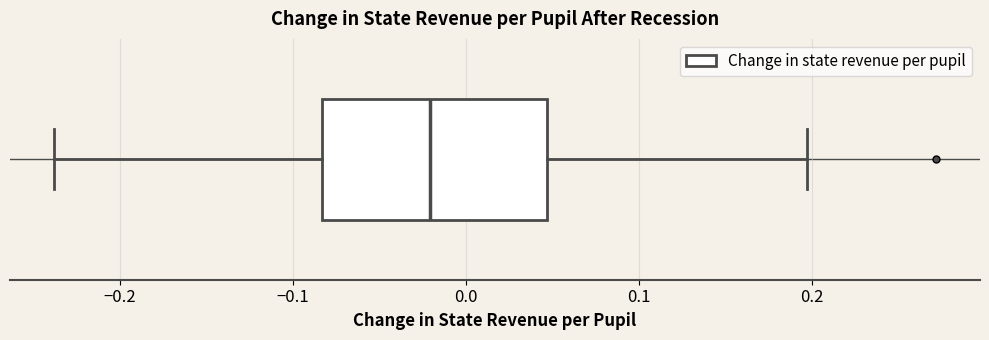

Where does the right whisker of the box end on the x-axis? The values are not printed on the chart, so give them approximately, as read against the axis.

0.20